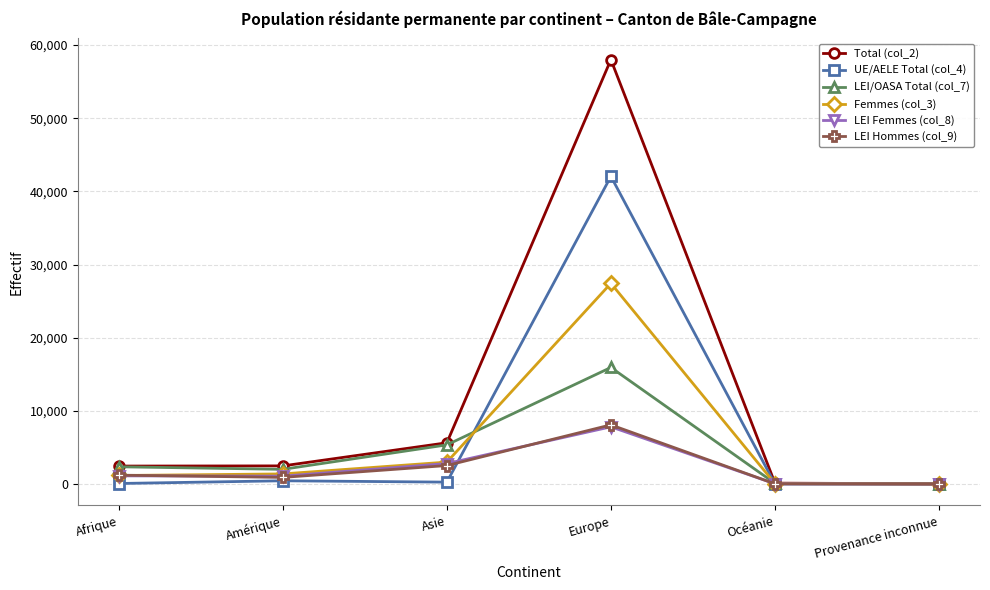

What is the difference between the second highest and minimum values in the LEI Hommes (col_9) series?

2517